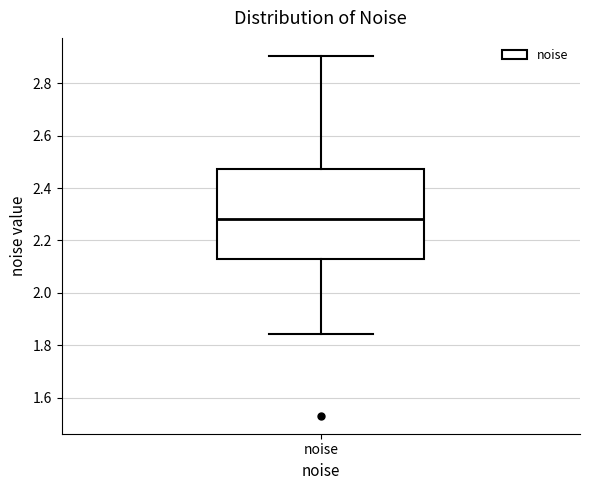

Where is the upper edge of the box for noise on the y-axis? The values are not printed on the chart, so give them approximately, as read against the axis.

2.48